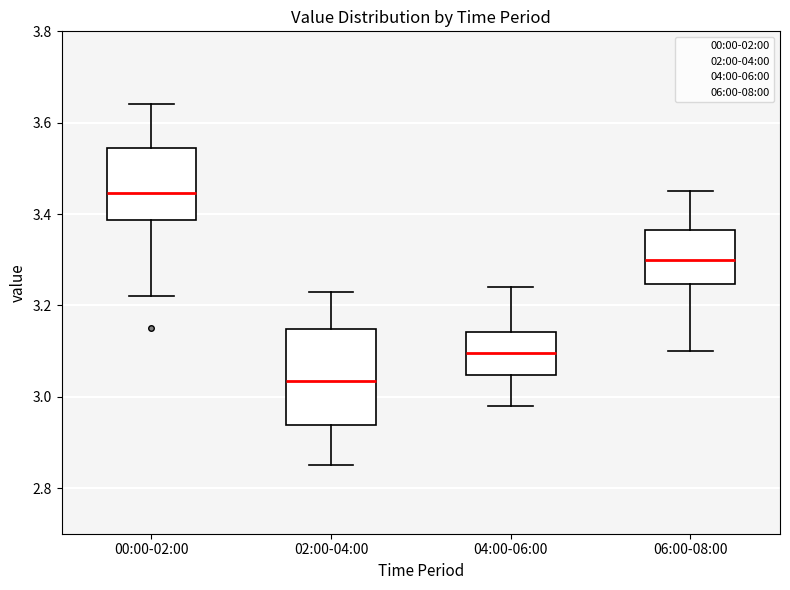

Which box is the tallest, from its lower edge to its upper edge?

02:00-04:00